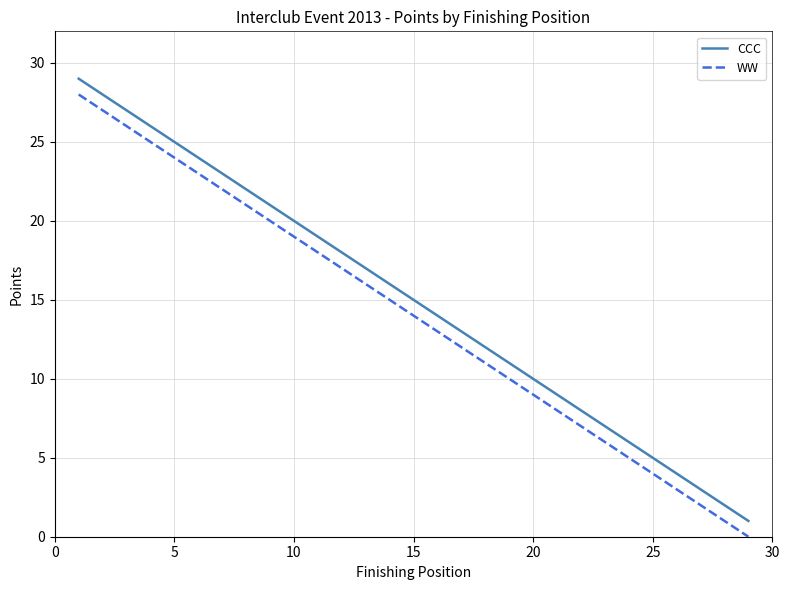

What is the greatest value displayed?

29